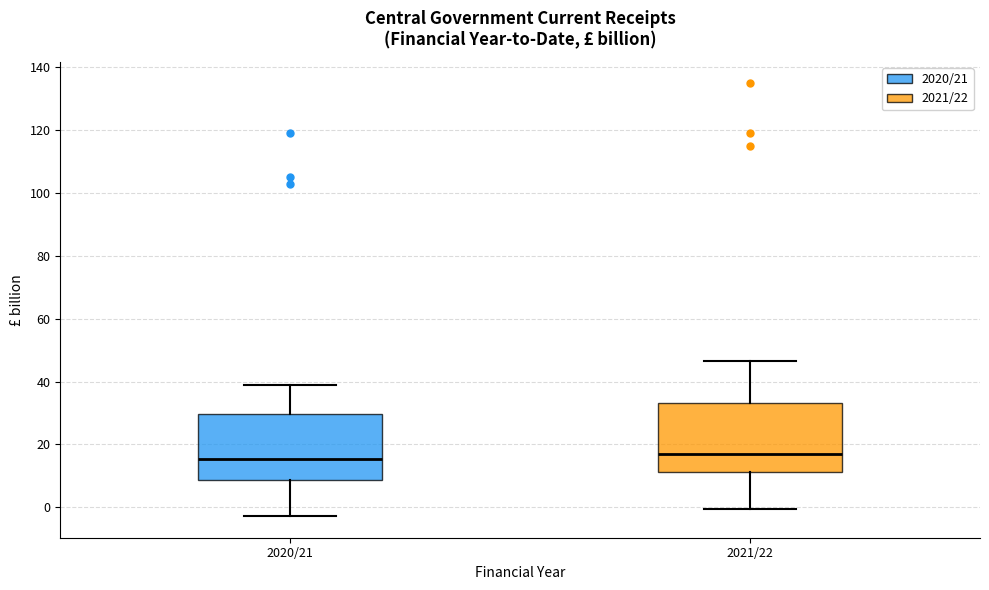

Reading left to right, read every box against the y-axis: the position of its median line, the range the box covers, and the ends of its whiskers. The values are not printed on the chart, so give them approximately, as read against the axis.

2020/21: median 16, box 8 to 30, whiskers -2 to 38
2021/22: median 16, box 12 to 34, whiskers 0 to 46